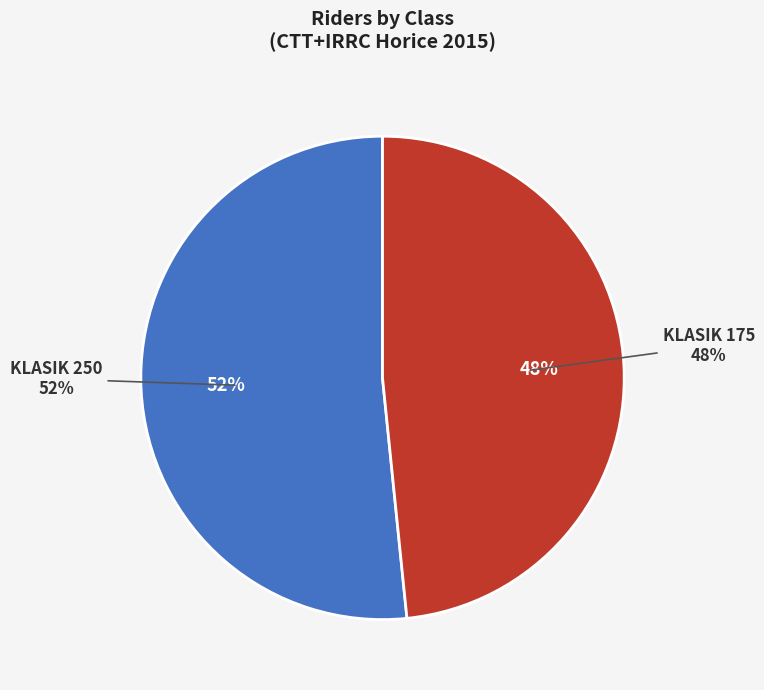

What percentage is NOT represented by KLASIK 250?

48.4%